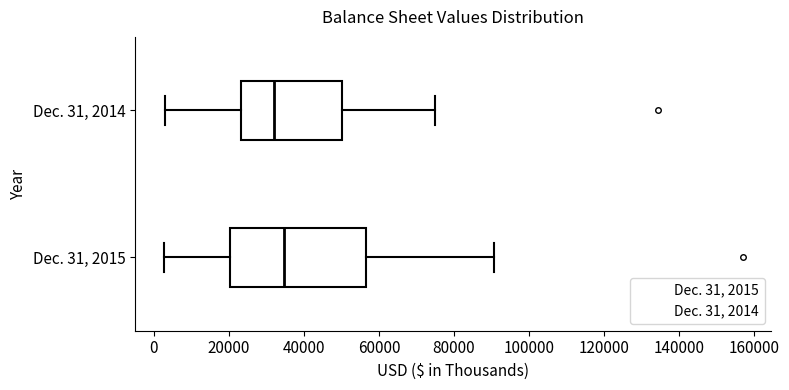

Reading bottom to top, transcribe this box plot: for each box, give where its median line is, the range the box spans, and where its two whiskers end, as read against the x-axis. The values are not printed on the chart, so give them approximately, as read against the axis.

Dec. 31, 2015: median 34000, box 20000 to 56000, whiskers 2000 to 90000
Dec. 31, 2014: median 32000, box 24000 to 50000, whiskers 4000 to 76000